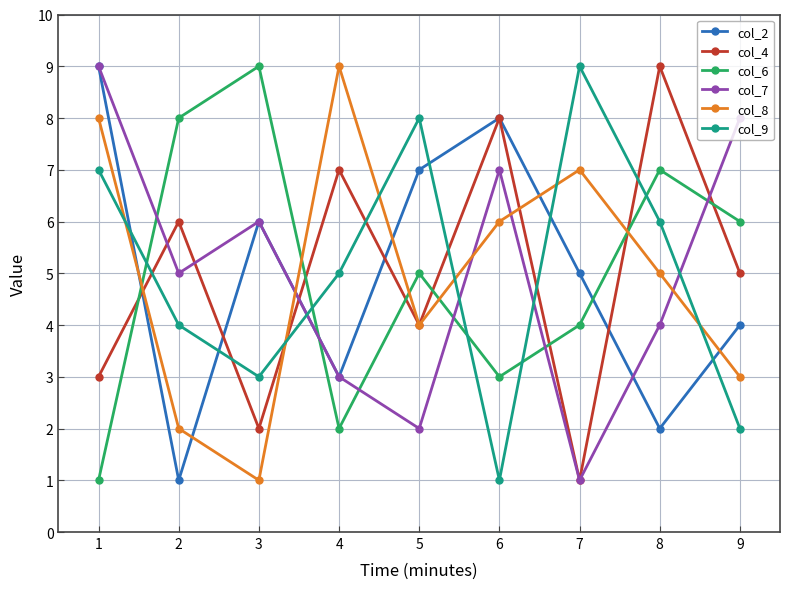

At how many categories does at least one series exceed 2?

9